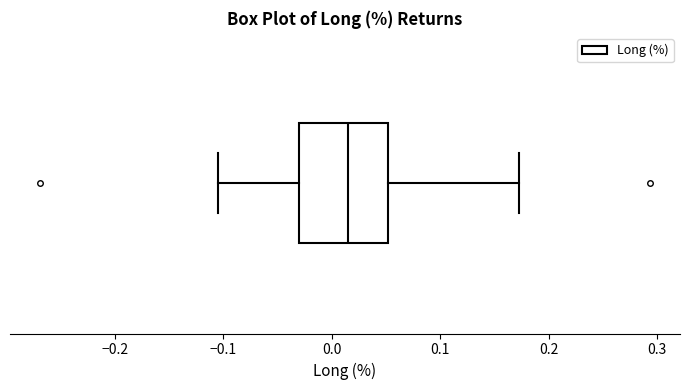

Transcribe this box plot: give where the median line is, the range the box spans, and where the two whiskers end, as read against the x-axis. The values are not printed on the chart, so give them approximately, as read against the axis.

median 0.02, box -0.03 to 0.05, whiskers -0.11 to 0.17